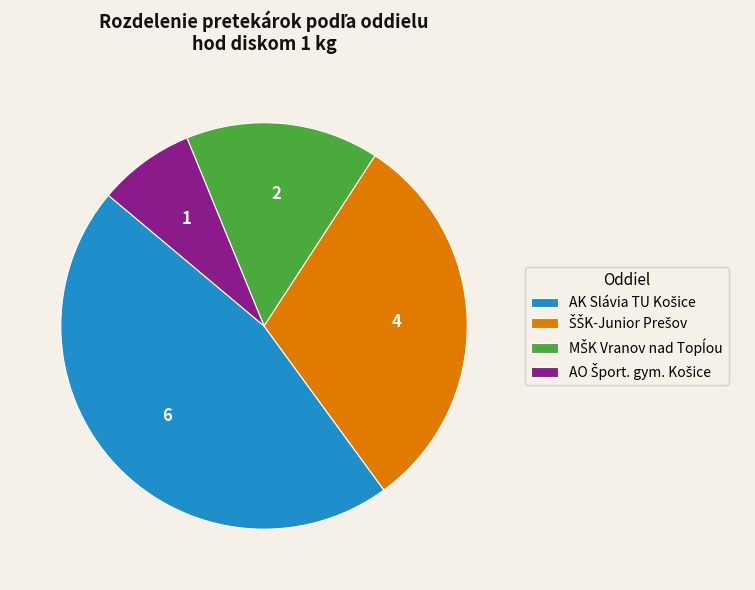

Is there any slice that represents more than half of the pie?

No